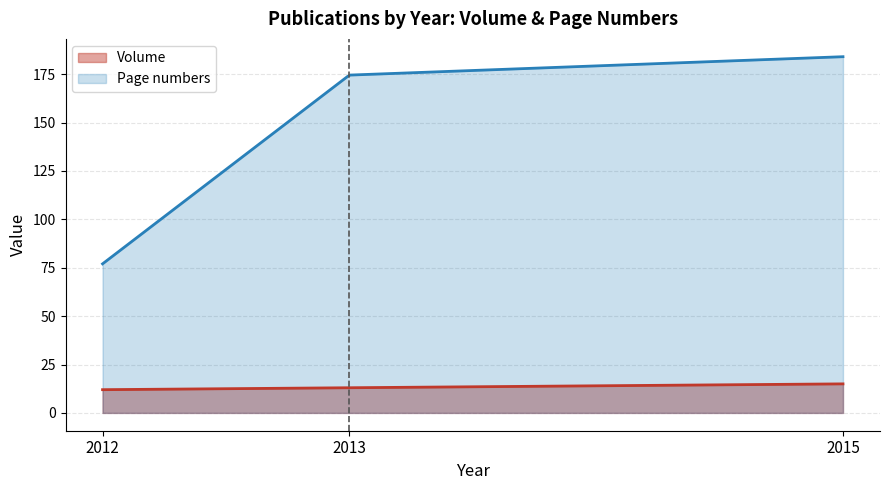

Rank the series by their average value, from lowest to highest.

Volume, Page numbers